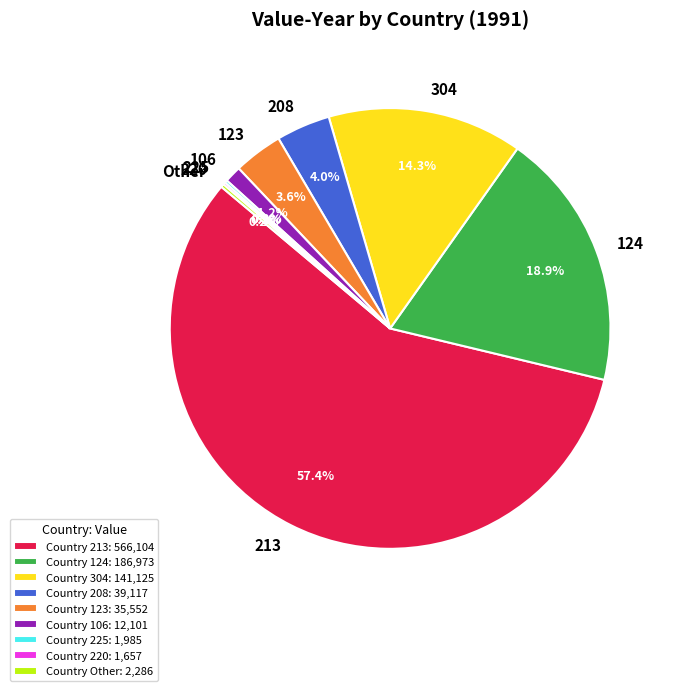

Is there any slice that represents more than half of the pie?

Yes